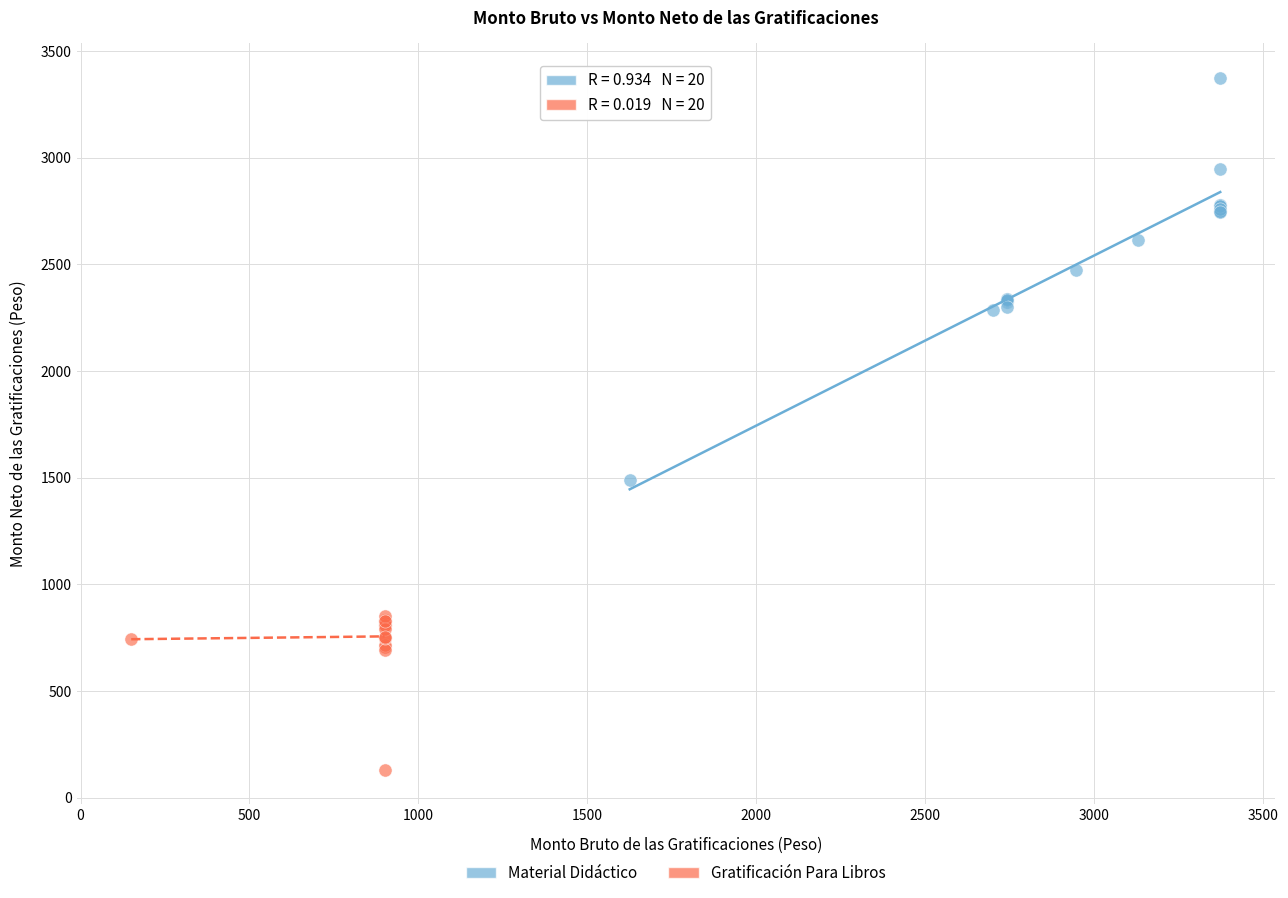

What are all the series names shown in the legend?

Material Didáctico, Gratificación Para Libros